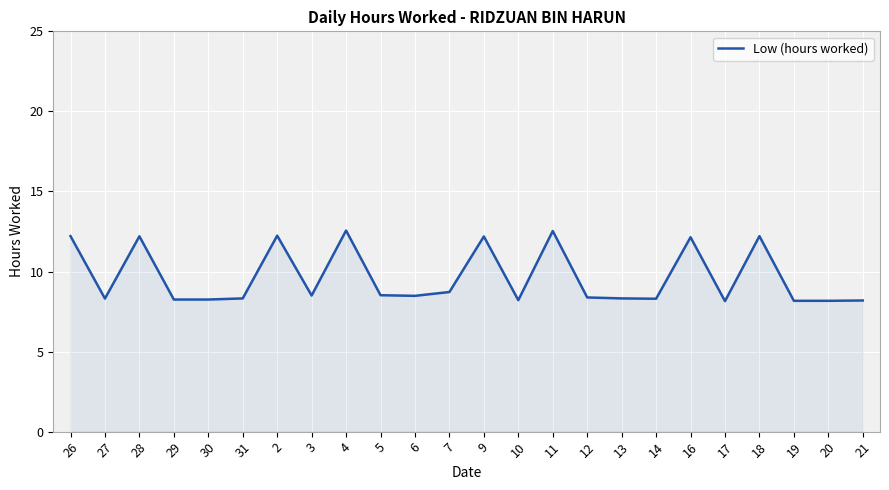

What is the sum of the values at 17 and 11?

20.7